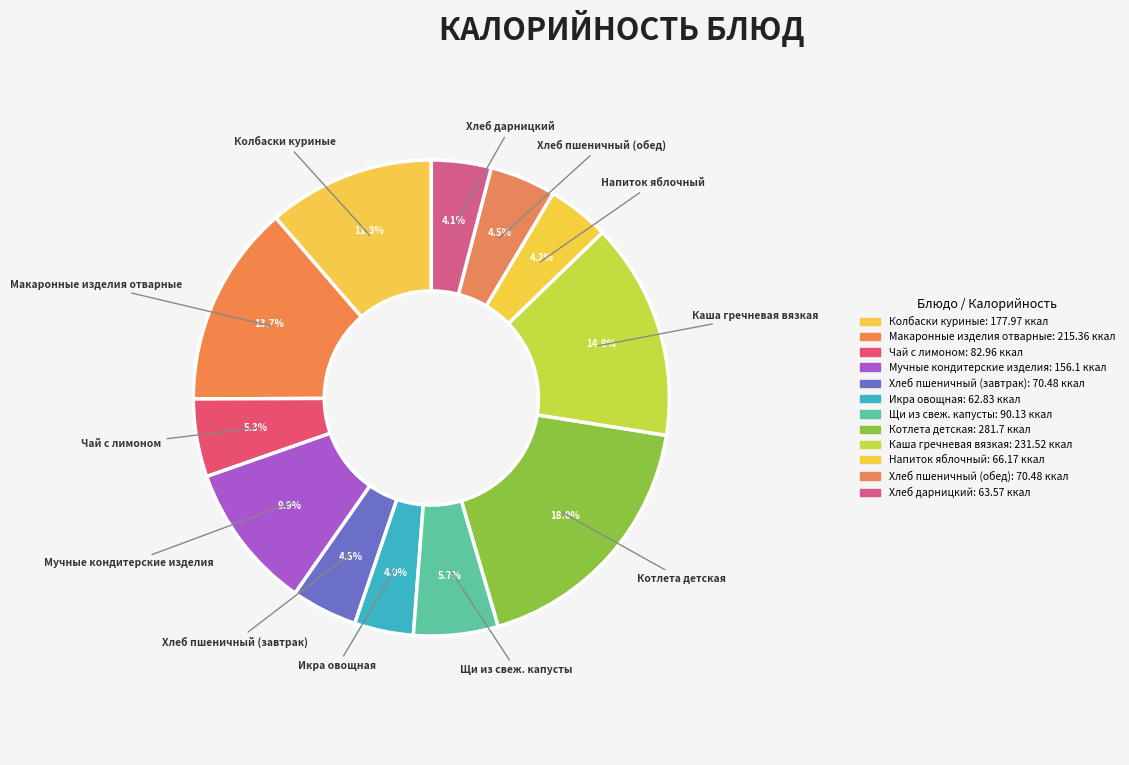

Count the number of slices in the pie.

12